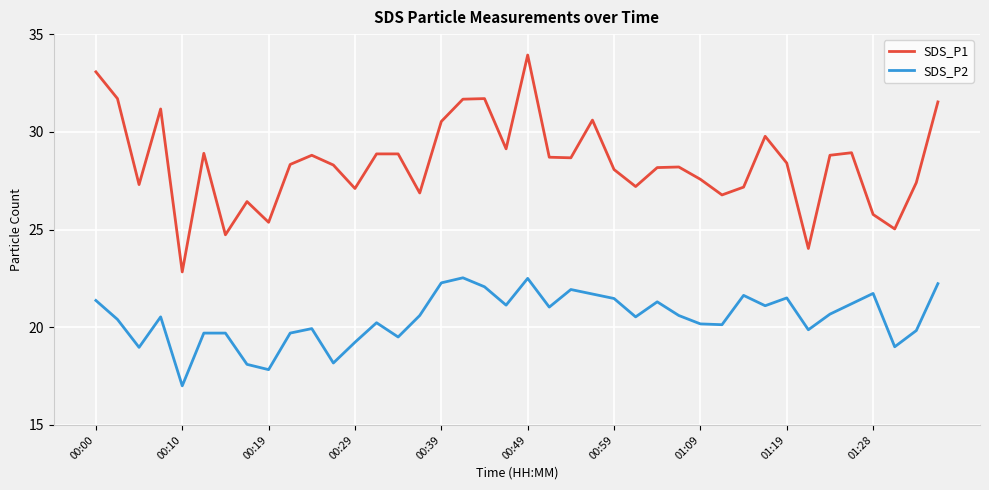

List the series in order of their peak value, lowest first.

SDS_P2, SDS_P1